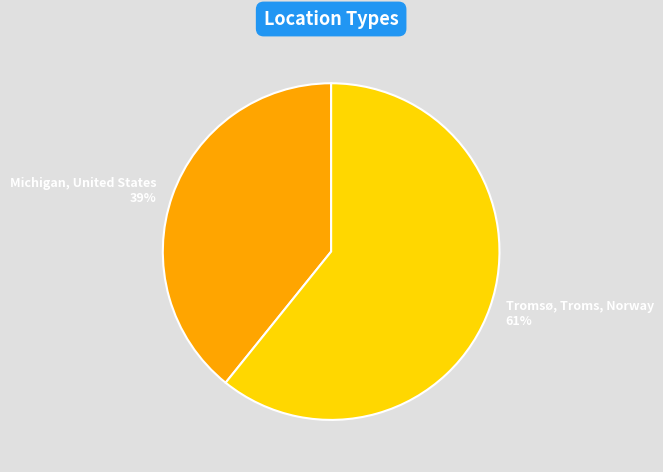

Between Michigan, United States and Tromsø, Troms, Norway, which is larger?

Tromsø, Troms, Norway